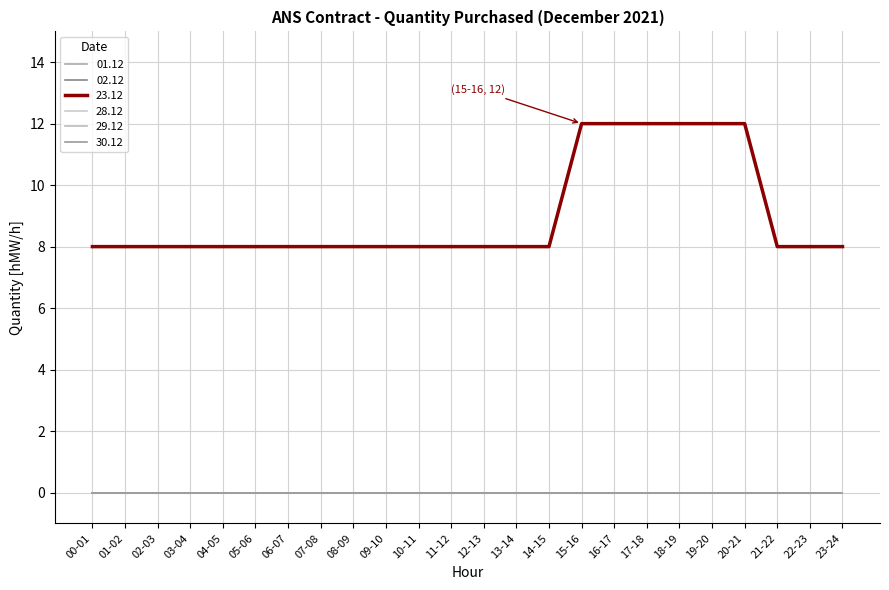

At which label is 30.12 closest to 0?

00-01